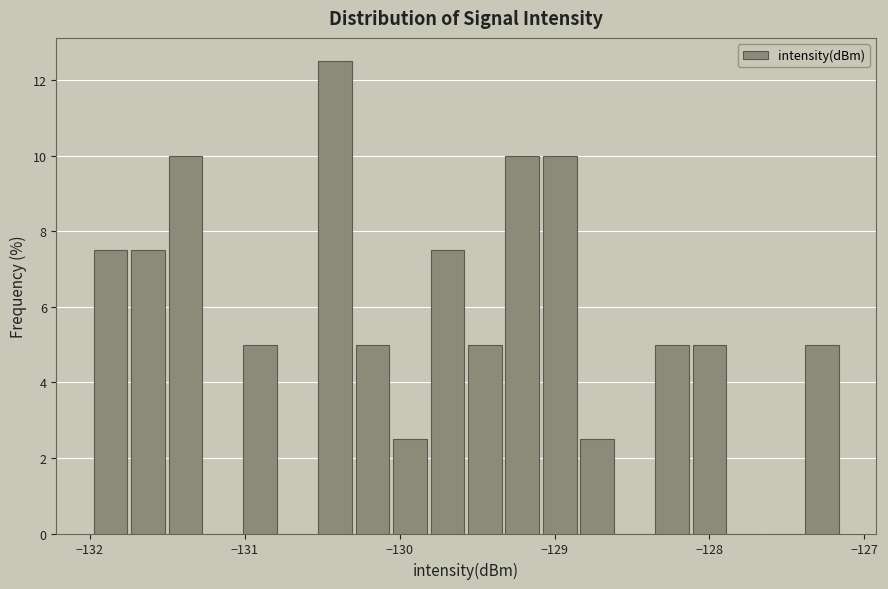

Around what value on the x-axis is the tallest bar? Give the approximate position of its centre, as read against the axis.

-130.4